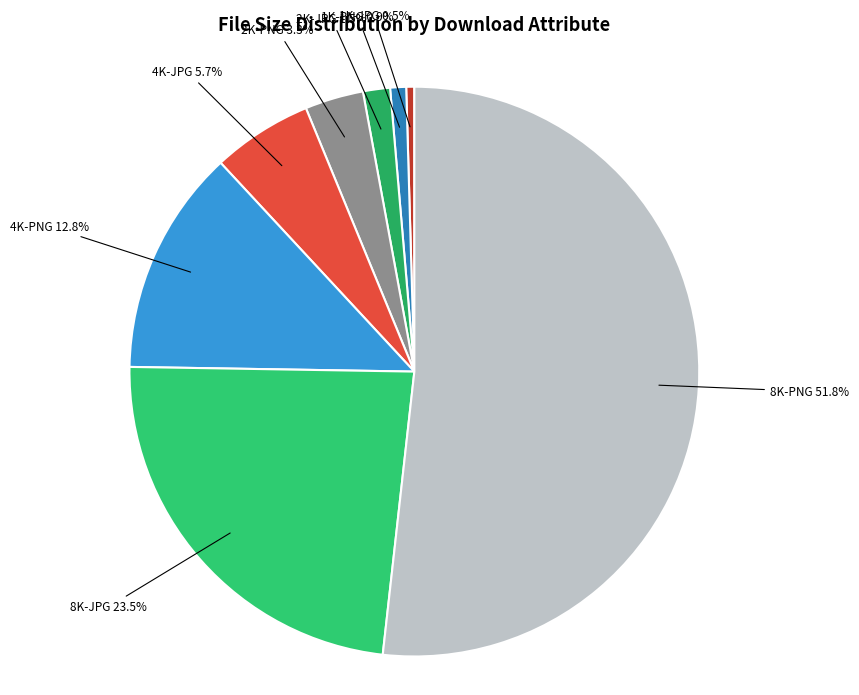

How many slices are in this pie chart?

8